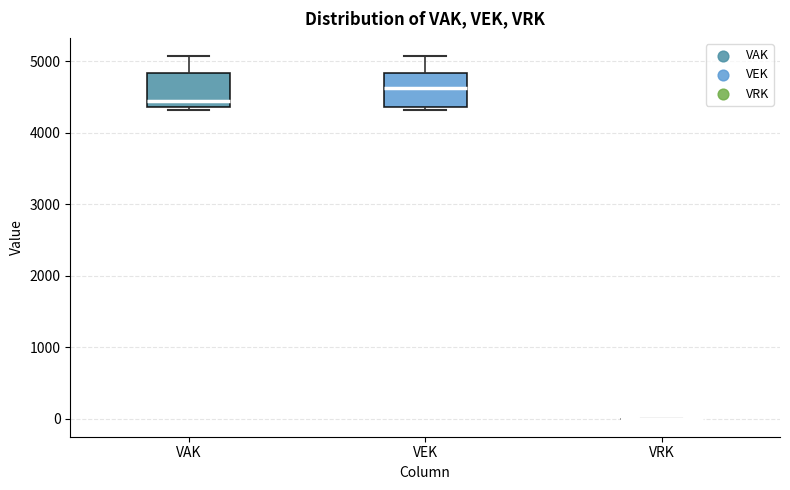

Reading left to right, read every box against the y-axis: the position of its median line, the range the box covers, and the ends of its whiskers. The values are not printed on the chart, so give them approximately, as read against the axis.

VAK: median 4400 (just above the box's lower edge), box 4400 to 4800, whiskers 4300 to 5100
VEK: median 4600, box 4400 to 4800, whiskers 4300 to 5100
VRK: box collapsed to a line at 0, whiskers 0 to 0